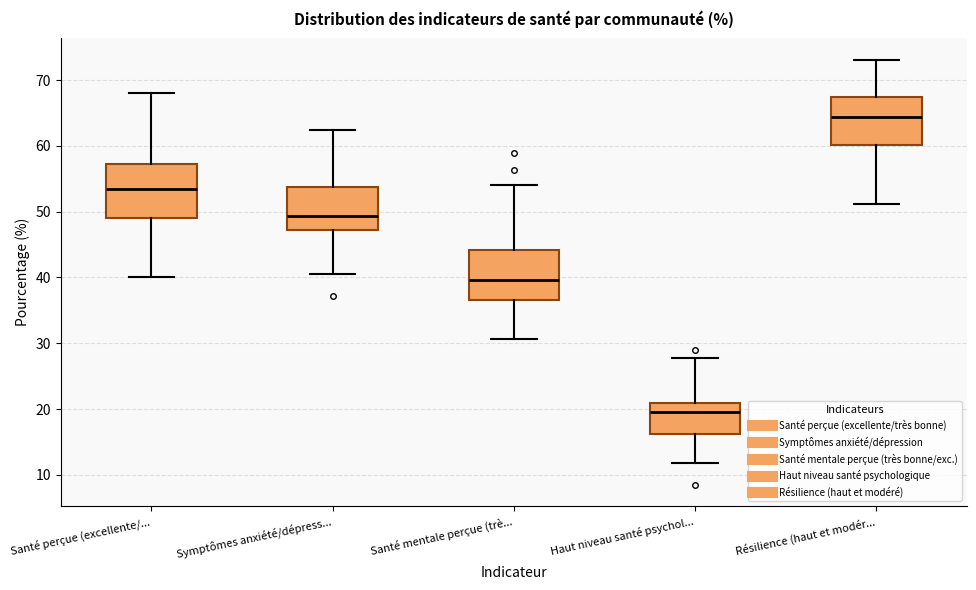

Reading left to right, read every box against the y-axis: the position of its median line, the range the box covers, and the ends of its whiskers. The values are not printed on the chart, so give them approximately, as read against the axis.

Santé perçue (excellente/...: median 53, box 49 to 57, whiskers 40 to 68
Symptômes anxiété/dépress...: median 49, box 47 to 54, whiskers 41 to 62
Santé mentale perçue (trè...: median 40, box 37 to 44, whiskers 31 to 54
Haut niveau santé psychol...: median 20, box 16 to 21, whiskers 12 to 28
Résilience (haut et modér...: median 64, box 60 to 67, whiskers 51 to 73